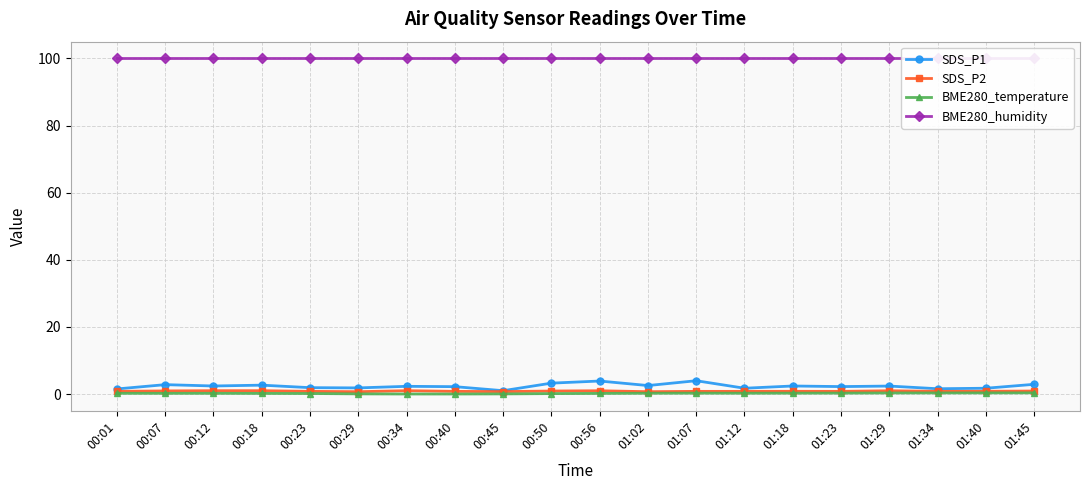

How many interior local peaks does the SDS_P1 series have?

7